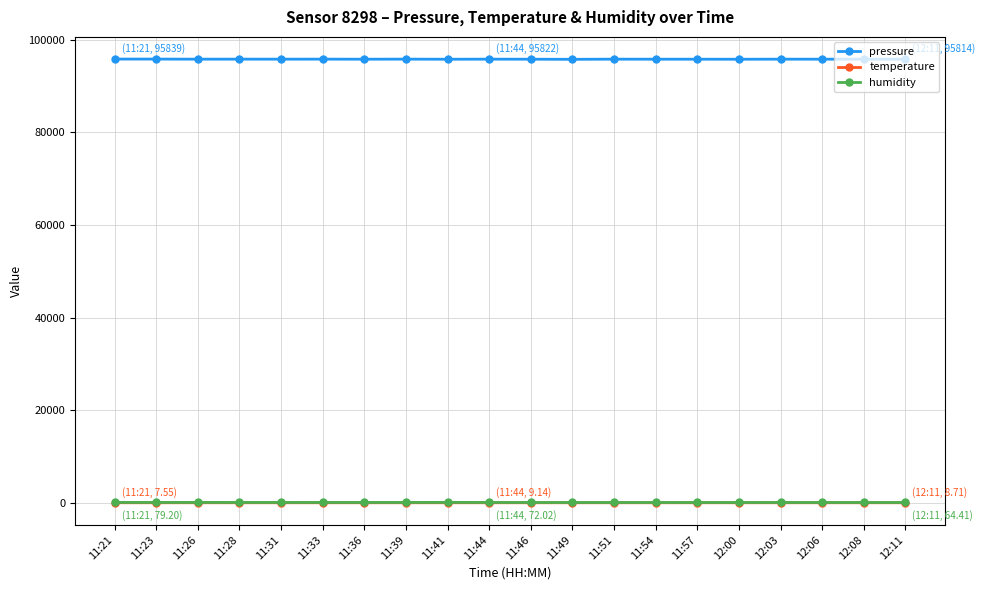

True or false: pressure and temperature cross at least once.

False